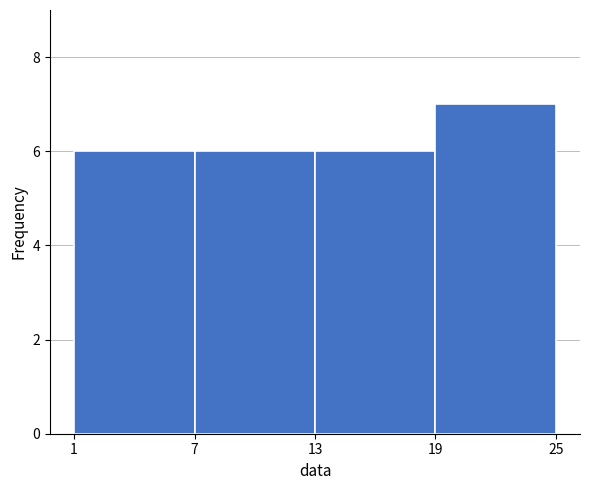

Which range on the x-axis has the tallest bar?

19 to 25